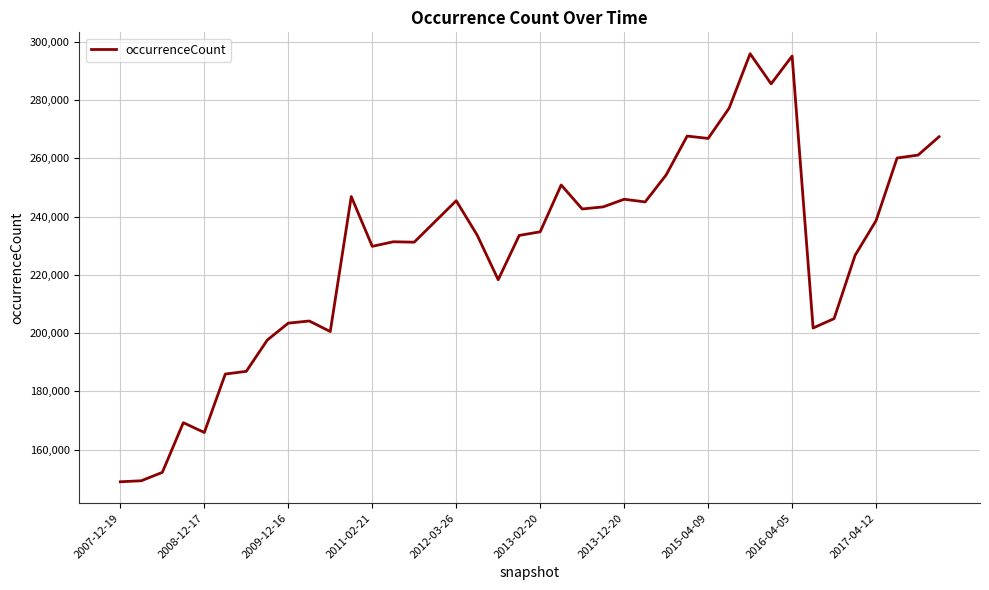

What is the sum of all values?

9137900